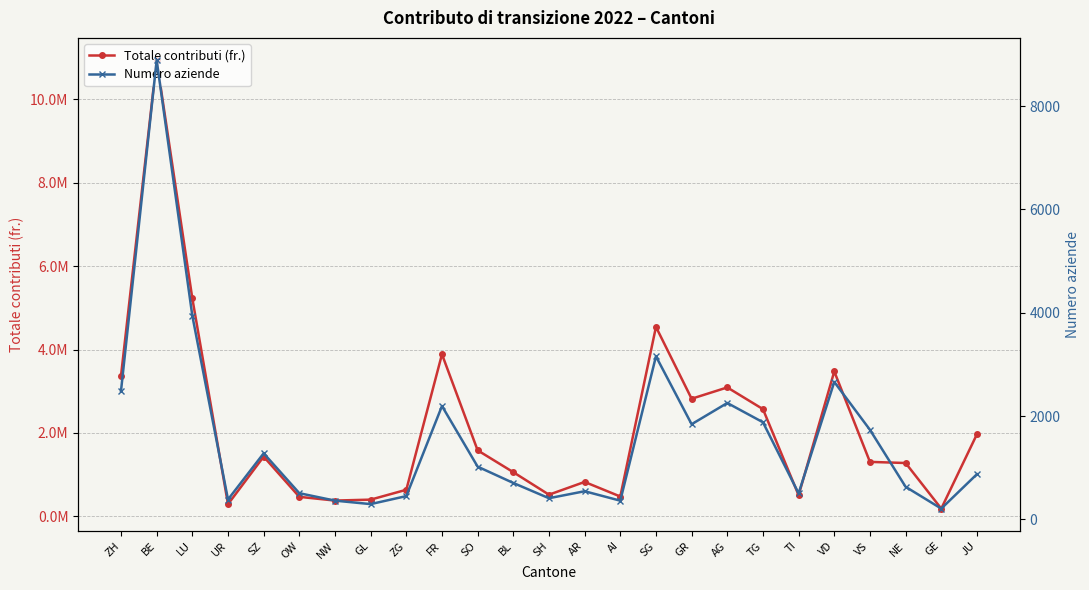

How many values in the Totale contributi (fr.) series are below 1307380?

12